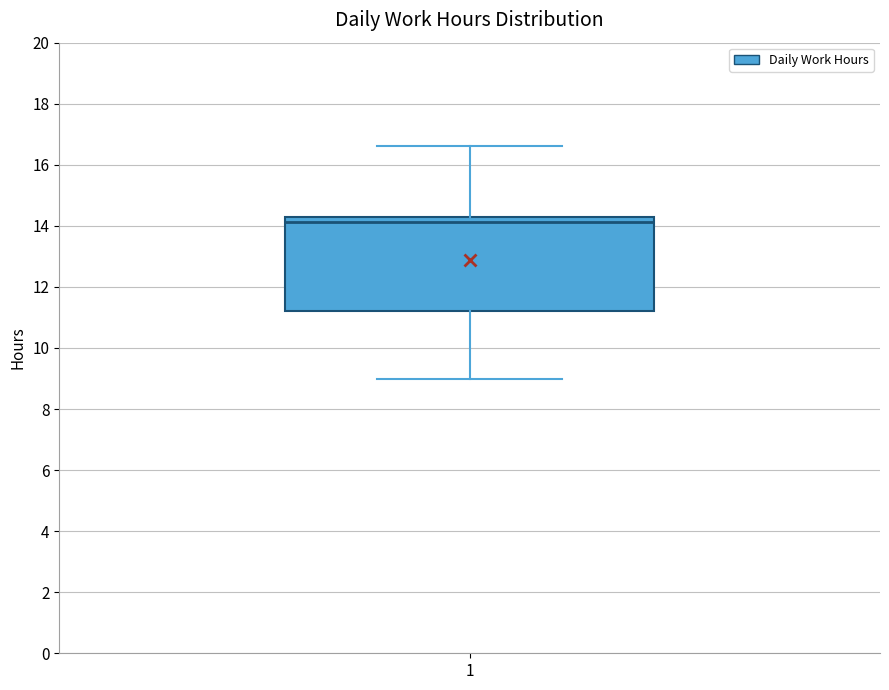

Read this box plot against the y-axis: the position of the median line, the range covered by the box, and the ends of both whiskers. The values are not printed on the chart, so give them approximately, as read against the axis.

median 14.2 (just below the box's upper edge), box 11.2 to 14.2, whiskers 9.0 to 16.6